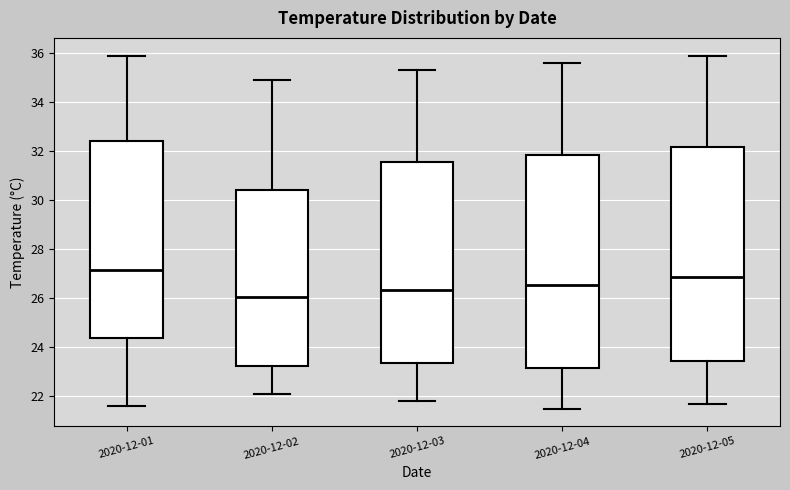

Reading left to right, transcribe this box plot: for each box, give where its median line is, the range the box spans, and where its two whiskers end, as read against the y-axis. The values are not printed on the chart, so give them approximately, as read against the axis.

2020-12-01: median 27.2, box 24.4 to 32.4, whiskers 21.6 to 36.0
2020-12-02: median 26.0, box 23.2 to 30.4, whiskers 22.2 to 35.0
2020-12-03: median 26.4, box 23.4 to 31.6, whiskers 21.8 to 35.4
2020-12-04: median 26.6, box 23.2 to 31.8, whiskers 21.6 to 35.6
2020-12-05: median 26.8, box 23.4 to 32.2, whiskers 21.8 to 36.0